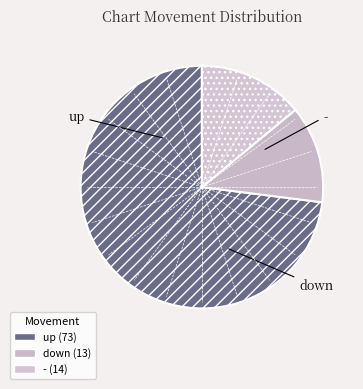

Approximately how many times larger is the value at up compared to down?

5.6